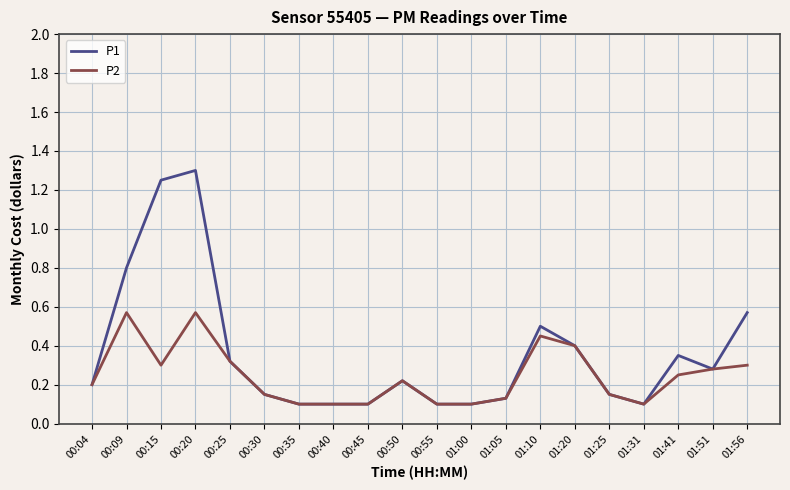

The P1 series shows 0.5 at 00:20. True or false?

False